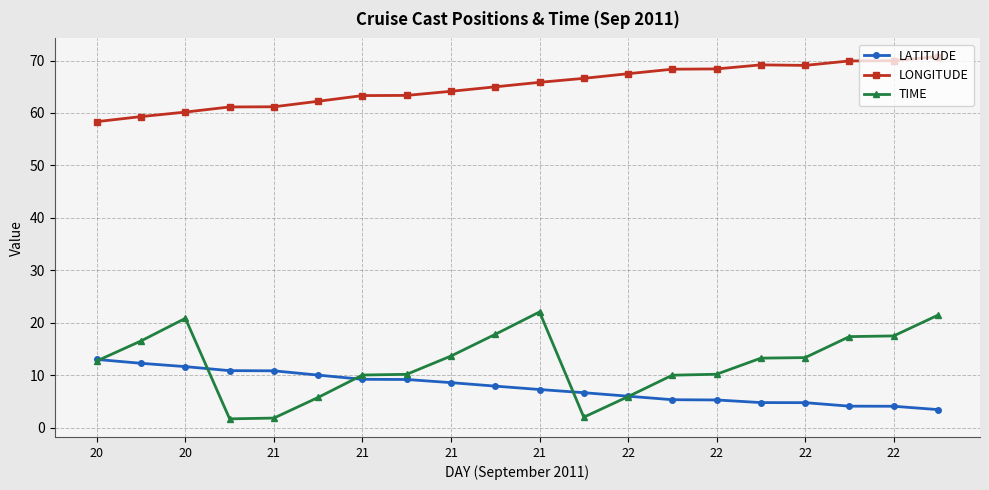

How many data points does each series have?

20